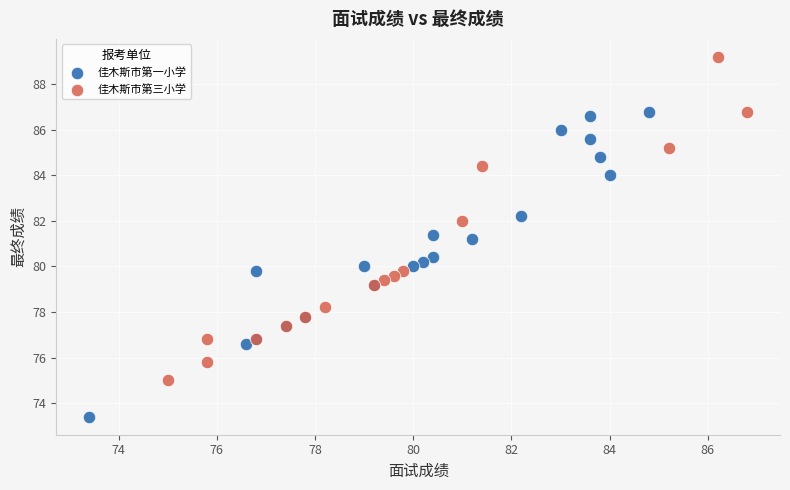

Which series has the largest Y range (max minus min)?

佳木斯市第三小学